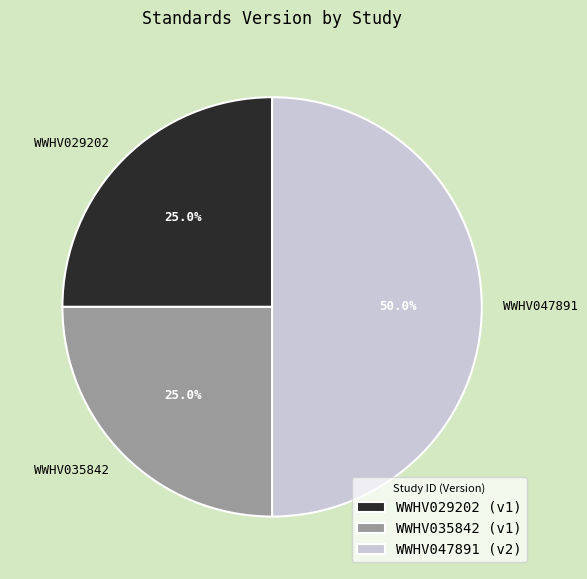

Which category has the biggest portion of the pie?

WWHV047891